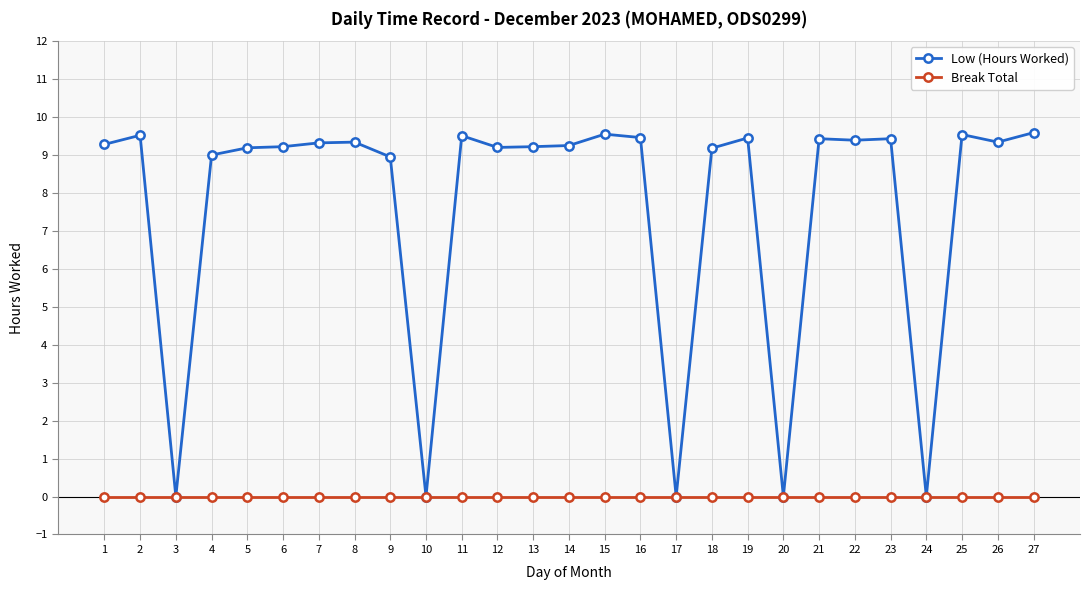

At which category does Low (Hours Worked) reach its first local valley?

3